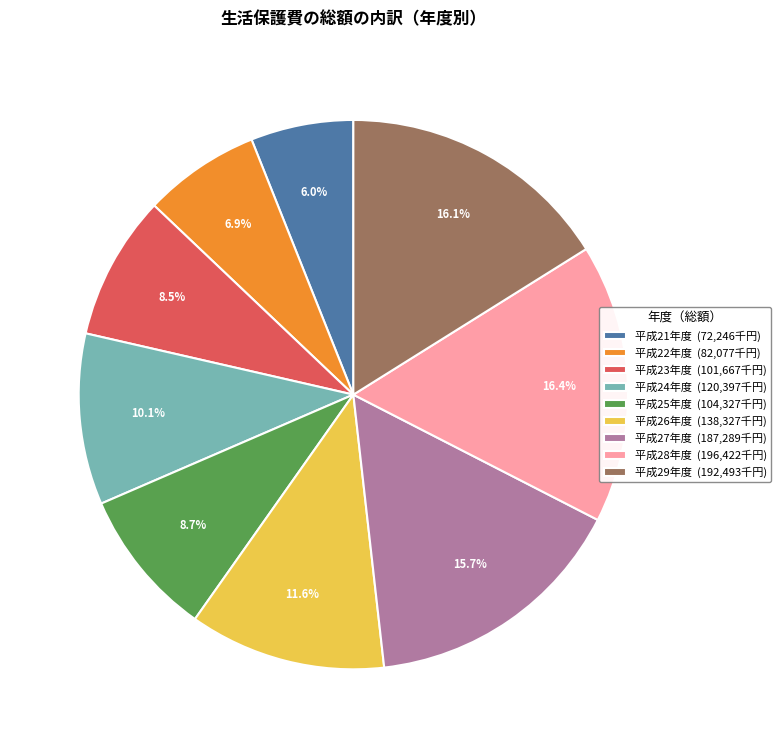

Is the sum of 平成23年度 and 平成22年度 greater than half?

No